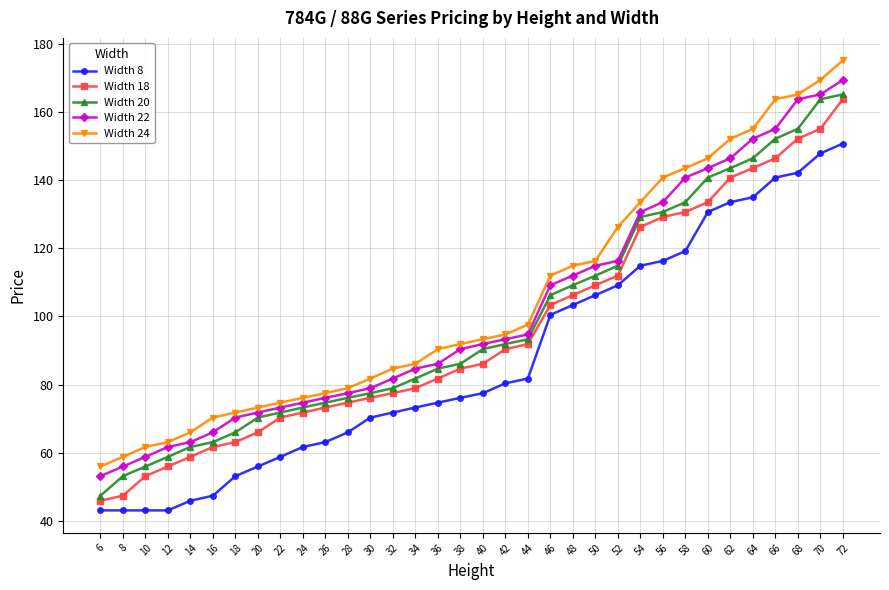

How many lines are shown in the chart?

5